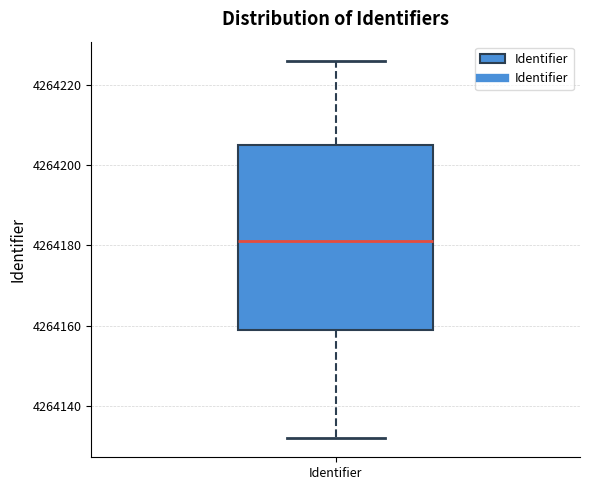

Transcribe this box plot: give where the median line is, the range the box spans, and where the two whiskers end, as read against the y-axis. The values are not printed on the chart, so give them approximately, as read against the axis.

median 4264182, box 4264160 to 4264206, whiskers 4264132 to 4264226